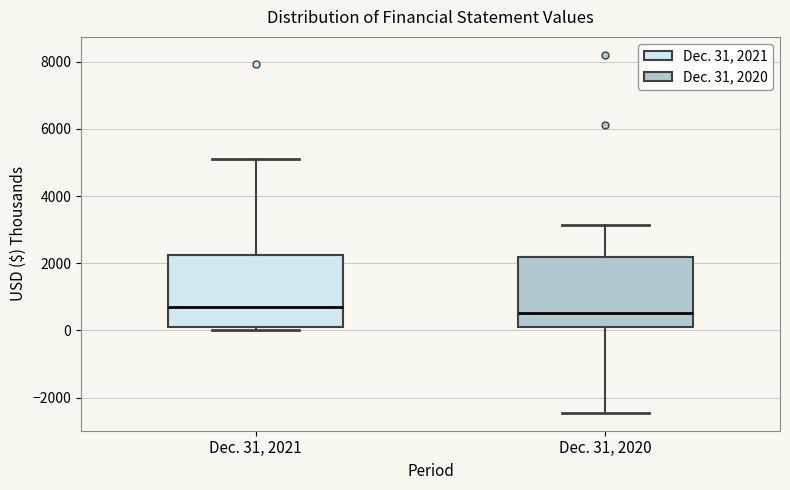

Where does the lower whisker of the box for Dec. 31, 2020 end on the y-axis? The values are not printed on the chart, so give them approximately, as read against the axis.

-2400